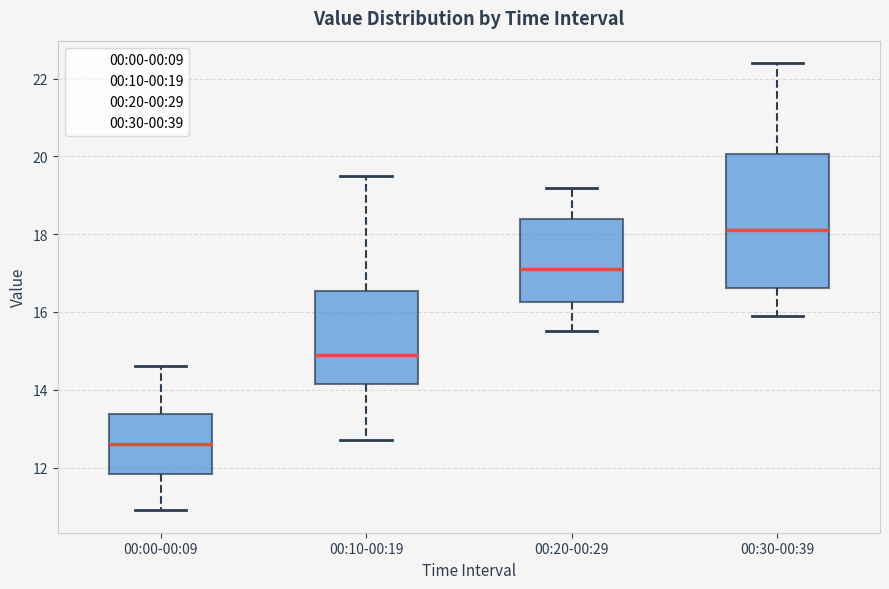

Which box is the tallest, from its lower edge to its upper edge?

00:30-00:39